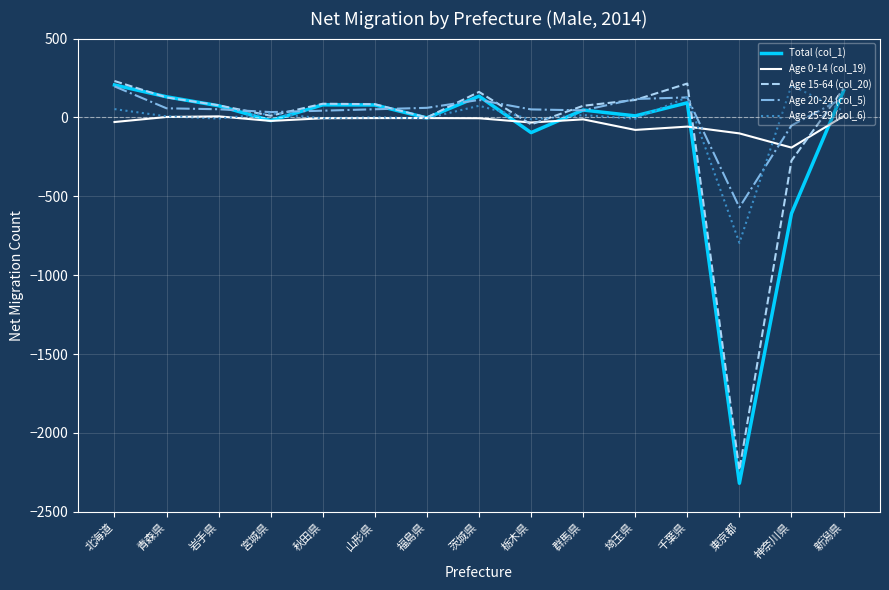

True or false: Age 20-24 (col_5) and Age 0-14 (col_19) cross at least once.

True